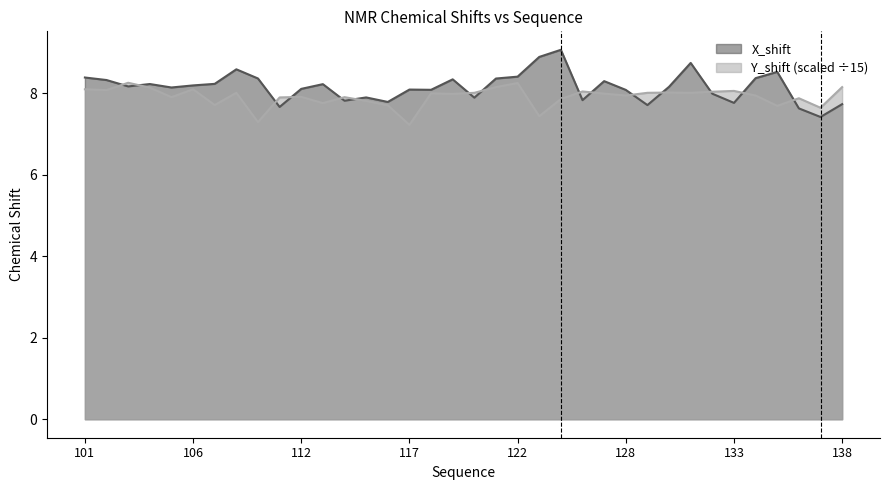

Where is the first local maximum for Y_shift?

103